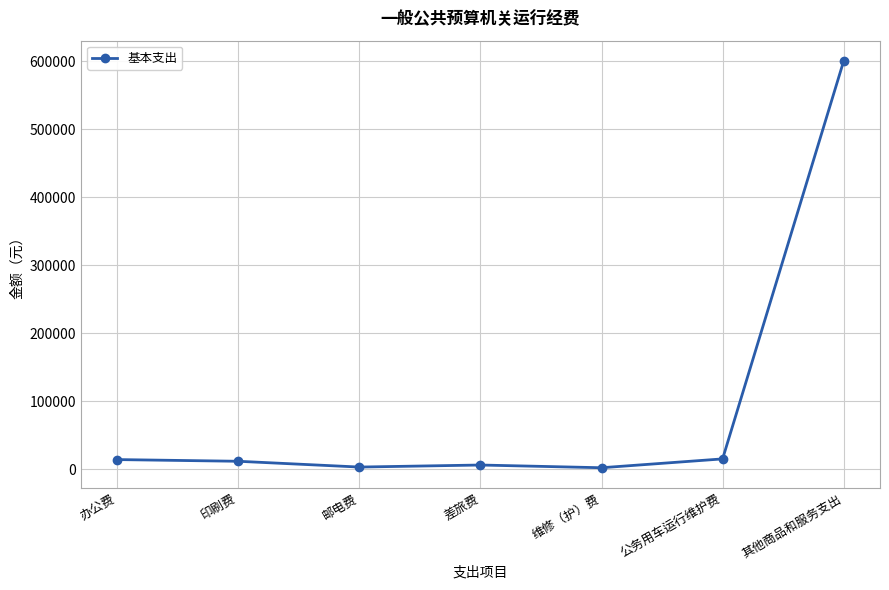

What is the value of the 3rd point from the left?

3000